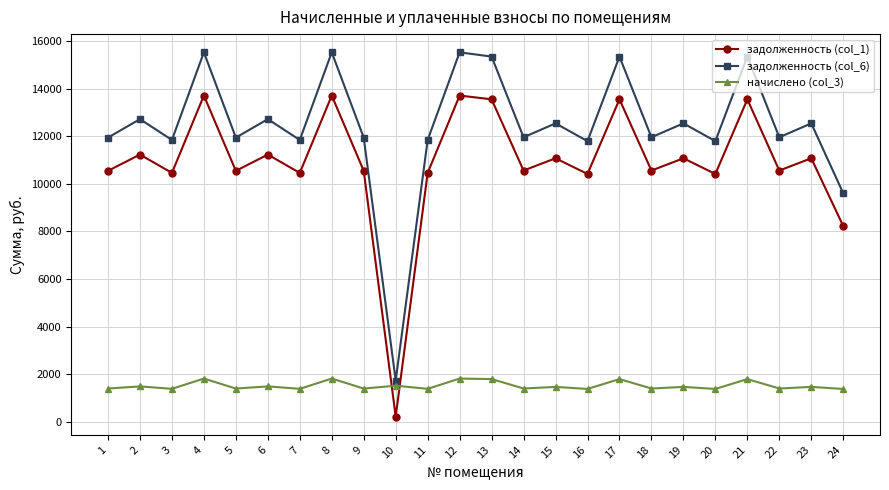

The value of задолженность (col_1) at 14 is 10562.2. True or false?

True